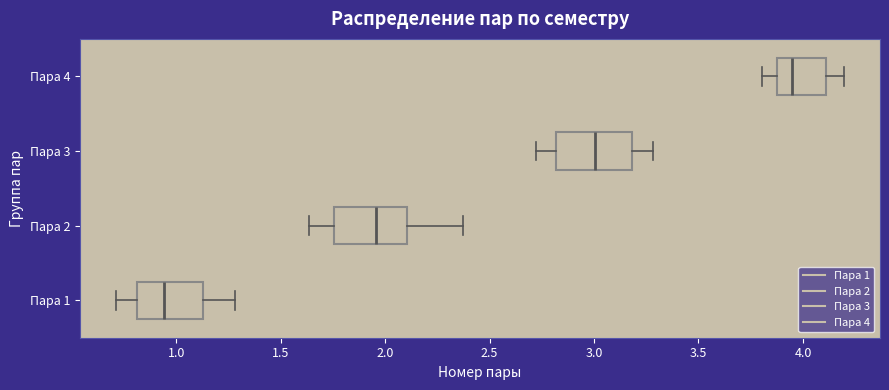

Where is the right edge of the box for Пара 4 on the x-axis? The values are not printed on the chart, so give them approximately, as read against the axis.

4.10